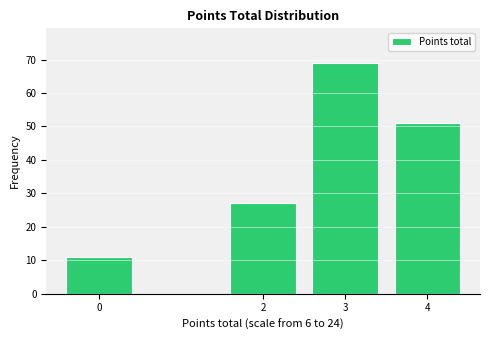

Reading left to right, extract all data points from this chart.

0=11	2=27	3=69	4=51